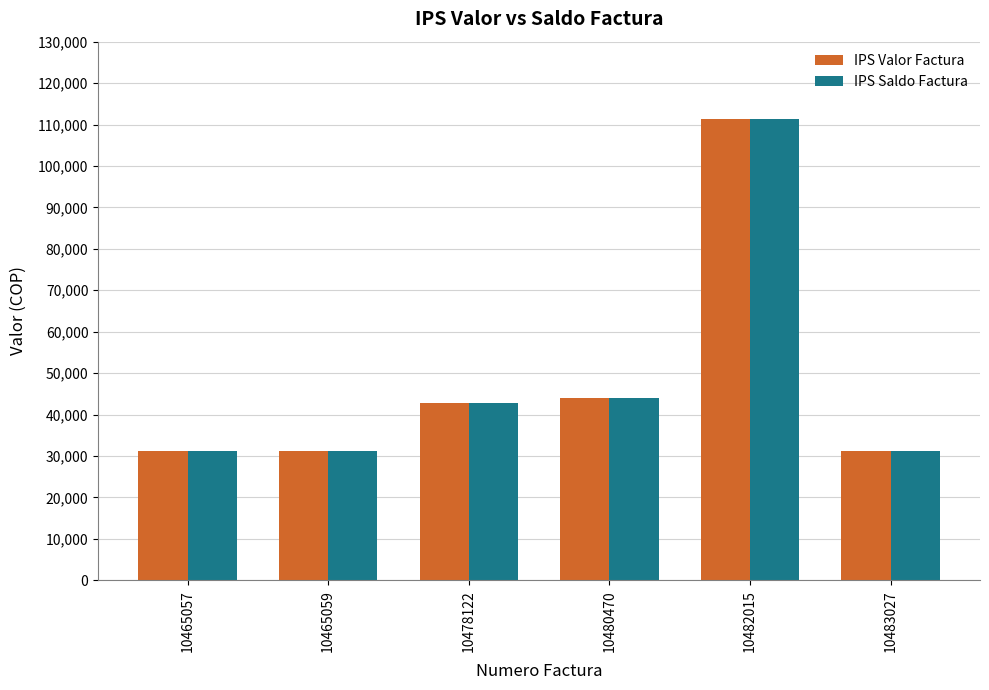

What is the minimum value for IPS Valor Factura?

31200